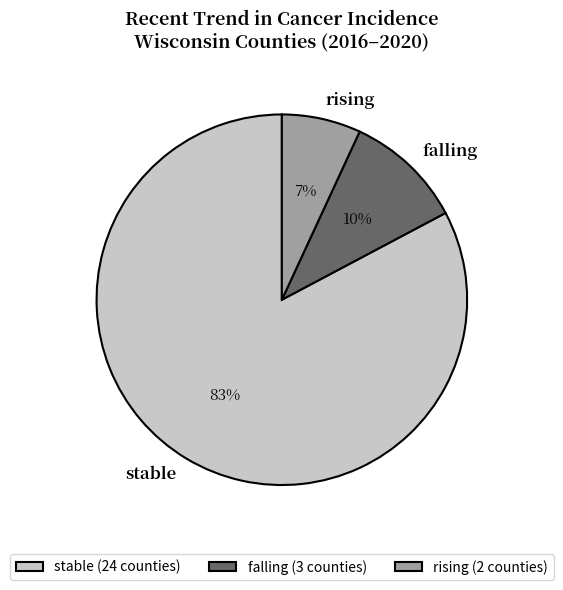

Is there a majority slice in this chart?

Yes